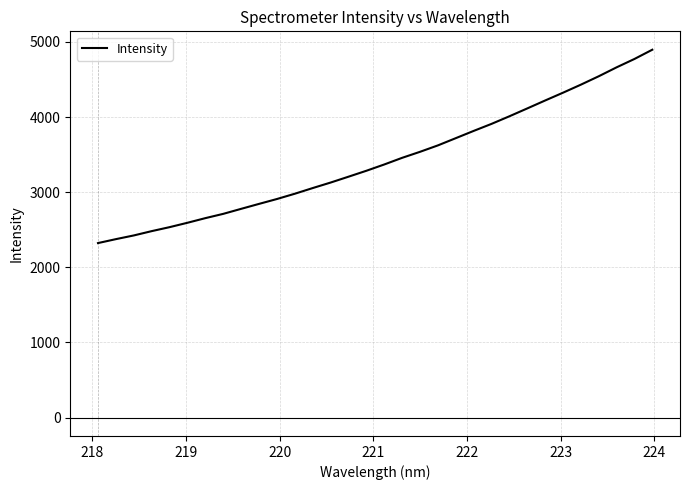

What is the minimum value shown in the chart?

2322.9